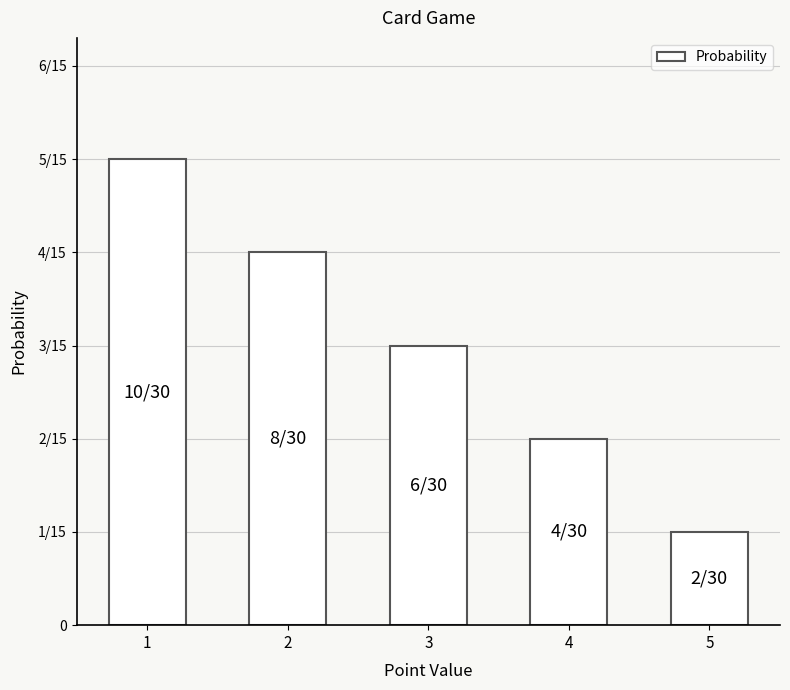

Does the chart contain any negative values?

No